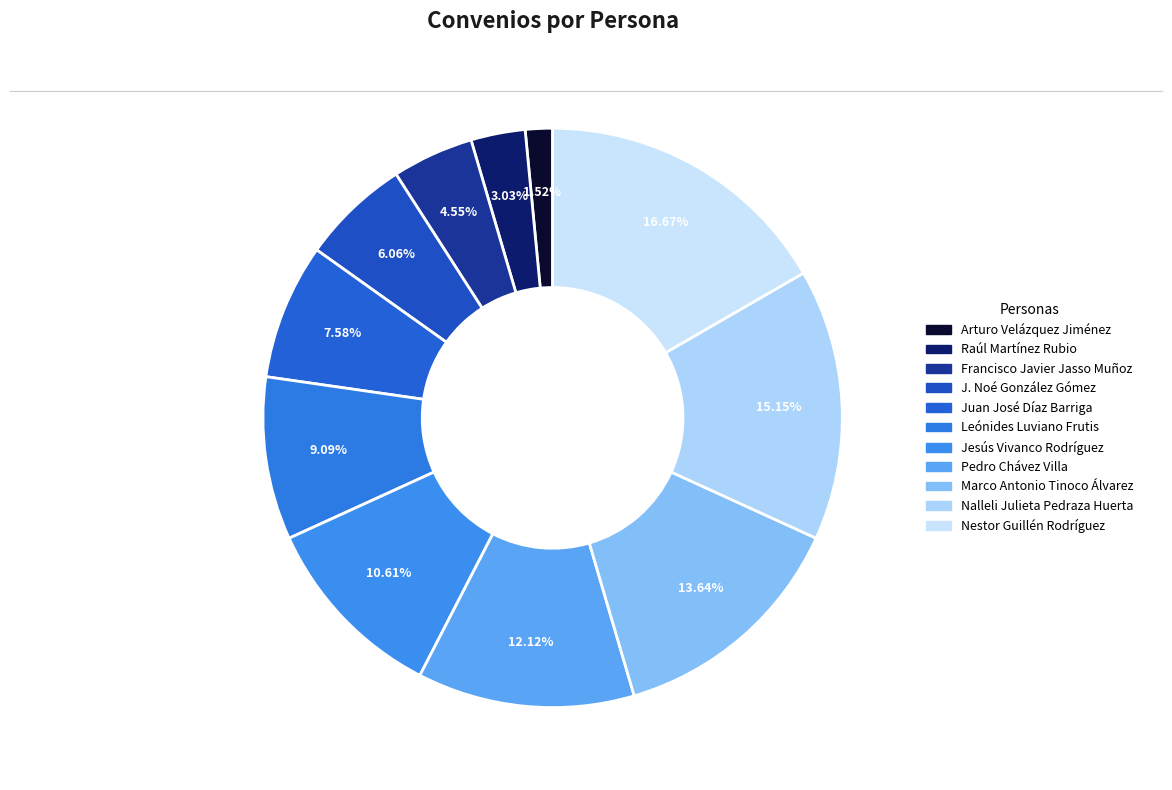

To the nearest percent, what is the average slice percentage?

9%